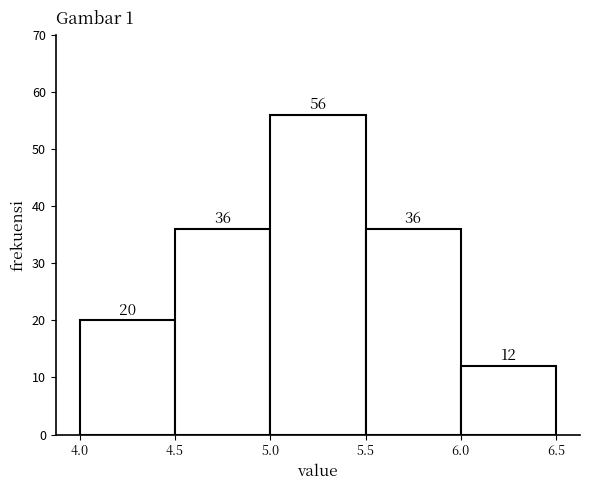

Reading left to right, transcribe this chart: for each bar, give the range it covers on the x-axis and its height.

4.0 to 4.5: 20
4.5 to 5.0: 36
5.0 to 5.5: 56
5.5 to 6.0: 36
6.0 to 6.5: 12